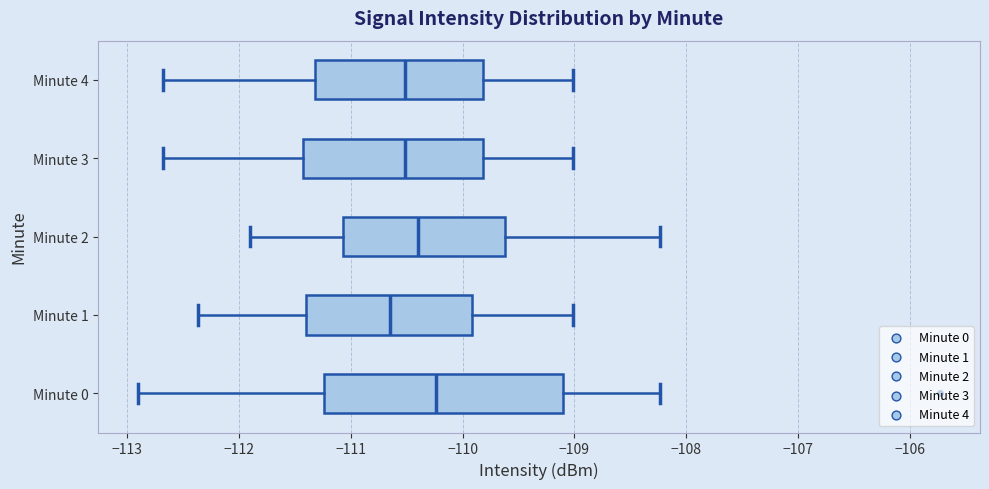

Reading bottom to top, read every box against the x-axis: the position of its median line, the range the box covers, and the ends of its whiskers. The values are not printed on the chart, so give them approximately, as read against the axis.

Minute 0: median -110.2, box -111.2 to -109.1, whiskers -112.9 to -108.2
Minute 1: median -110.6, box -111.4 to -109.9, whiskers -112.4 to -109.0
Minute 2: median -110.4, box -111.1 to -109.6, whiskers -111.9 to -108.2
Minute 3: median -110.5, box -111.4 to -109.8, whiskers -112.7 to -109.0
Minute 4: median -110.5, box -111.3 to -109.8, whiskers -112.7 to -109.0